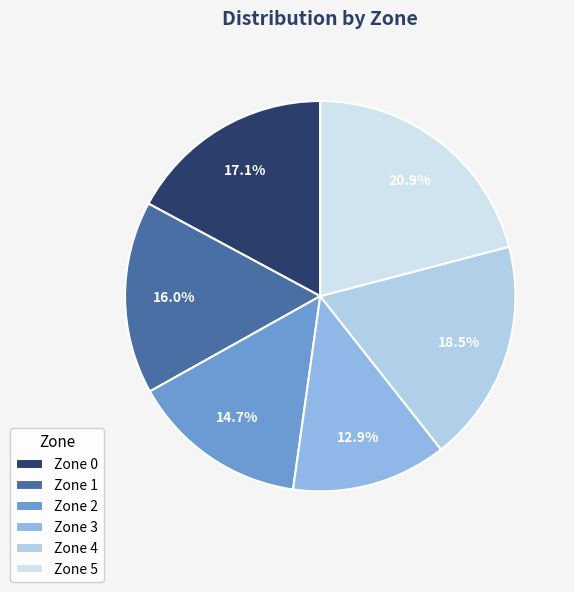

What percentage is NOT represented by Zone 3?

87.1%